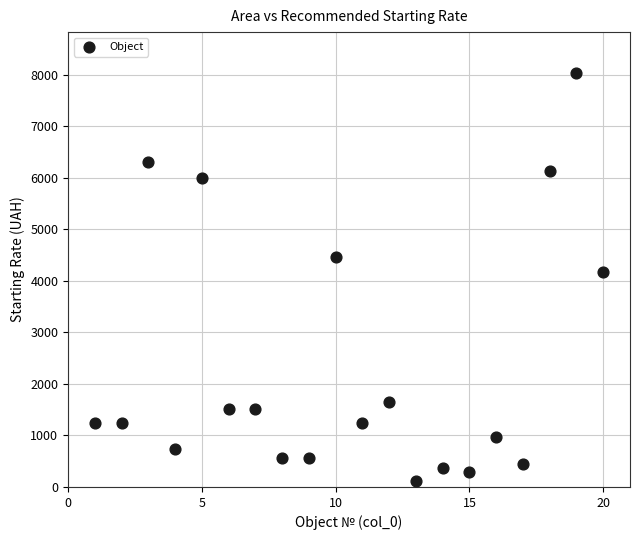

What Y value in the scatter plot is closest to 4069?

4168.8